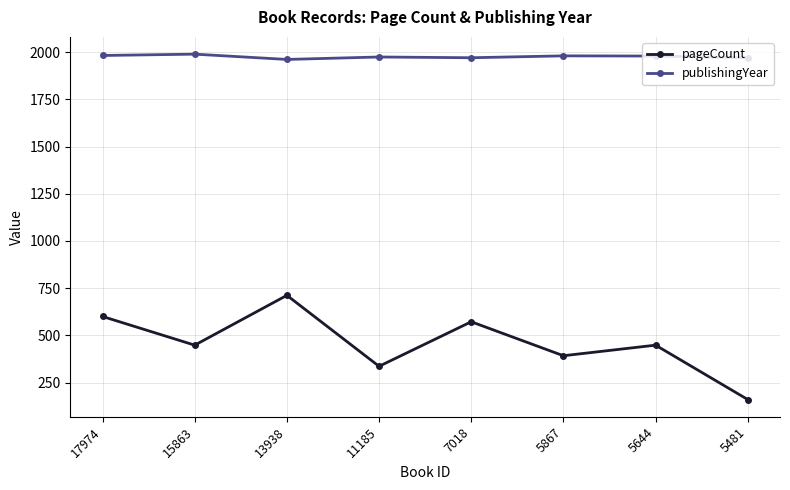

What is the sum of all pageCount values?

3668